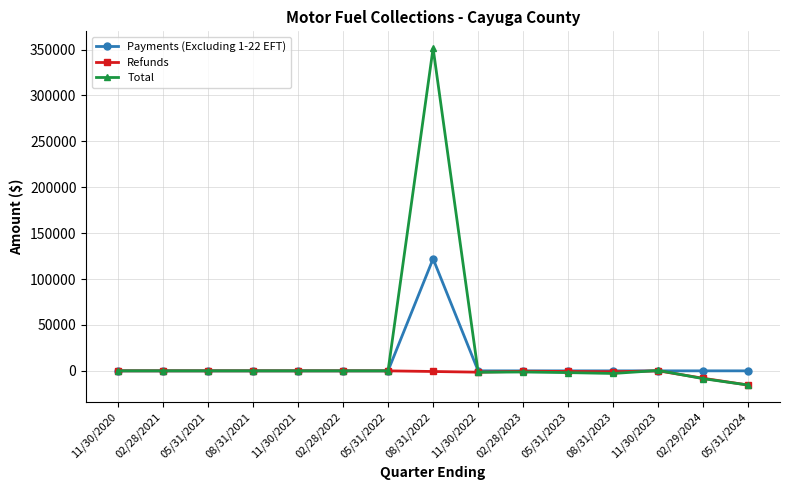

At which category is the sum across all series the highest?

08/31/2022